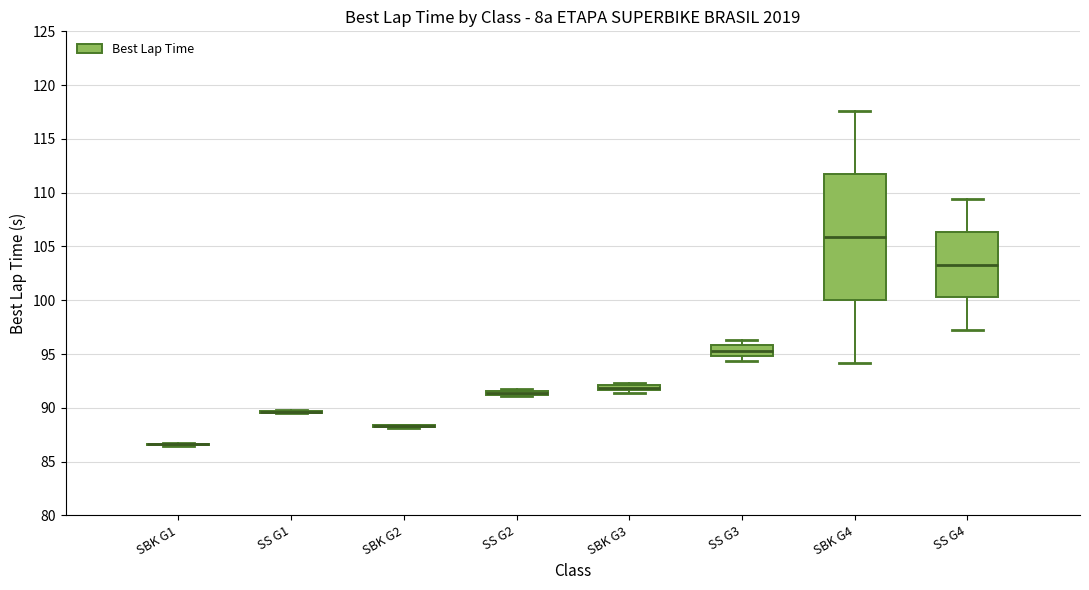

Where is the upper edge of the box for SS G3 on the y-axis? The values are not printed on the chart, so give them approximately, as read against the axis.

96.0